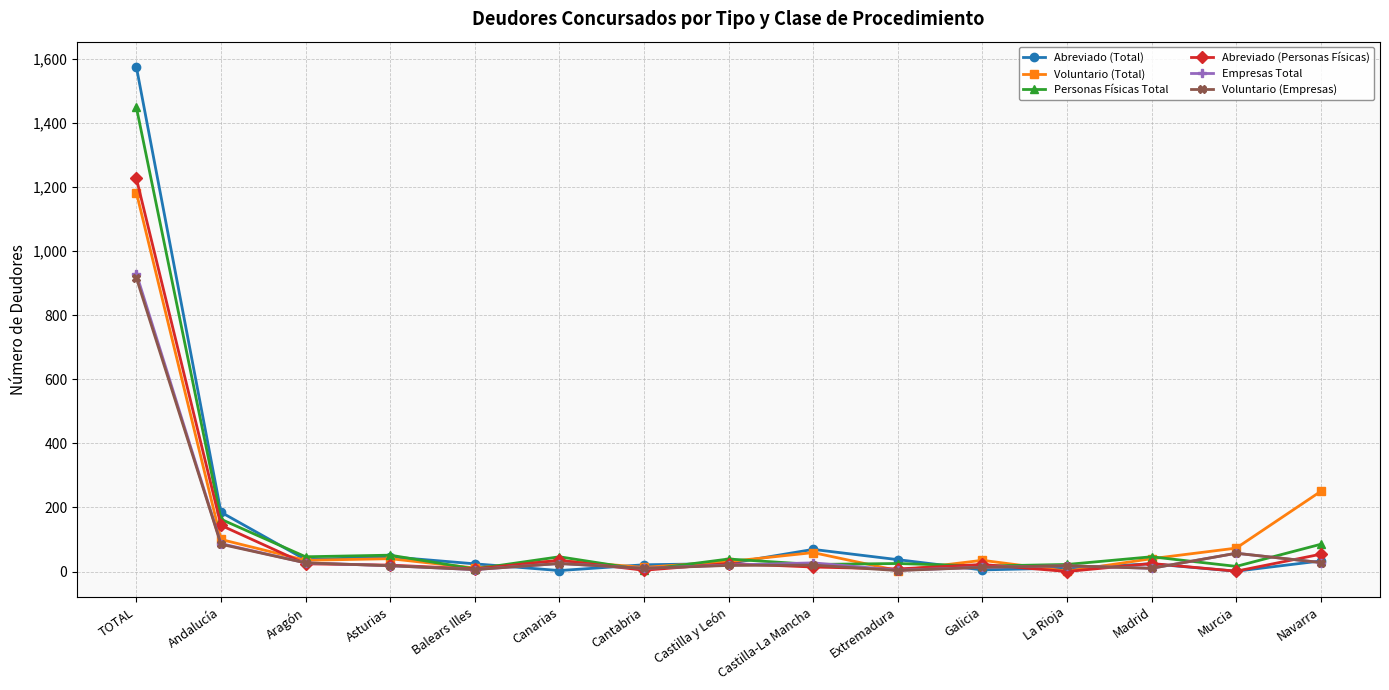

What is the difference between the maximum and minimum values in the Voluntario (Empresas) series?

913